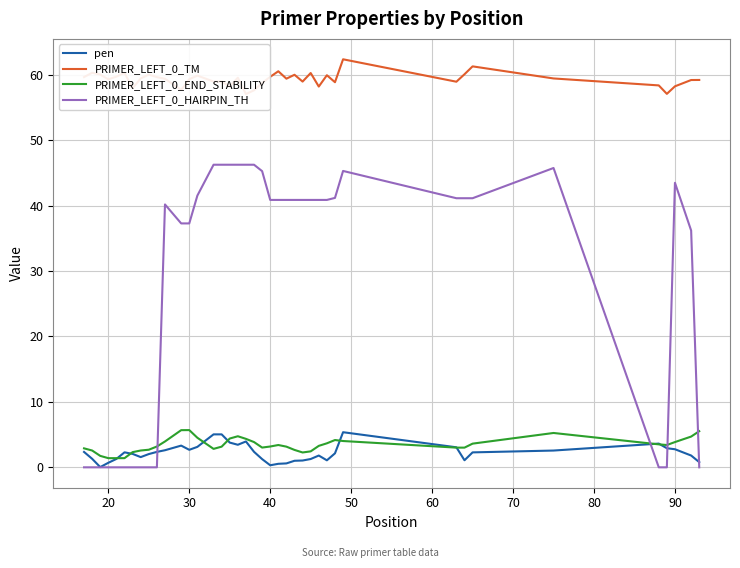

What is the minimum value for PRIMER_LEFT_0_END_STABILITY?

1.4